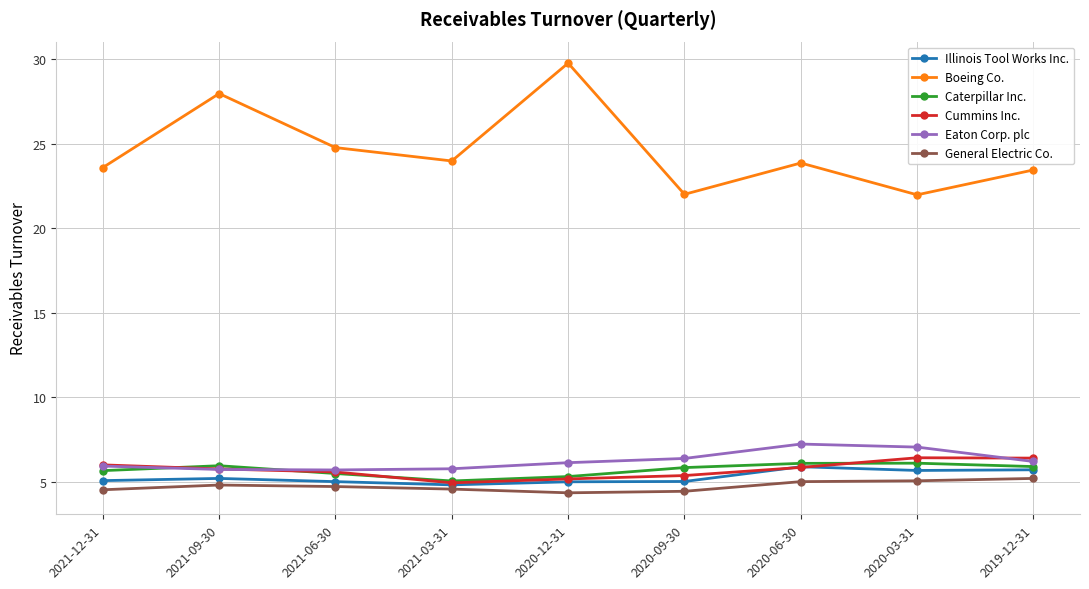

Is the value of Caterpillar Inc. at 2020-12-31 greater than the value of General Electric Co. at 2020-12-31?

Yes